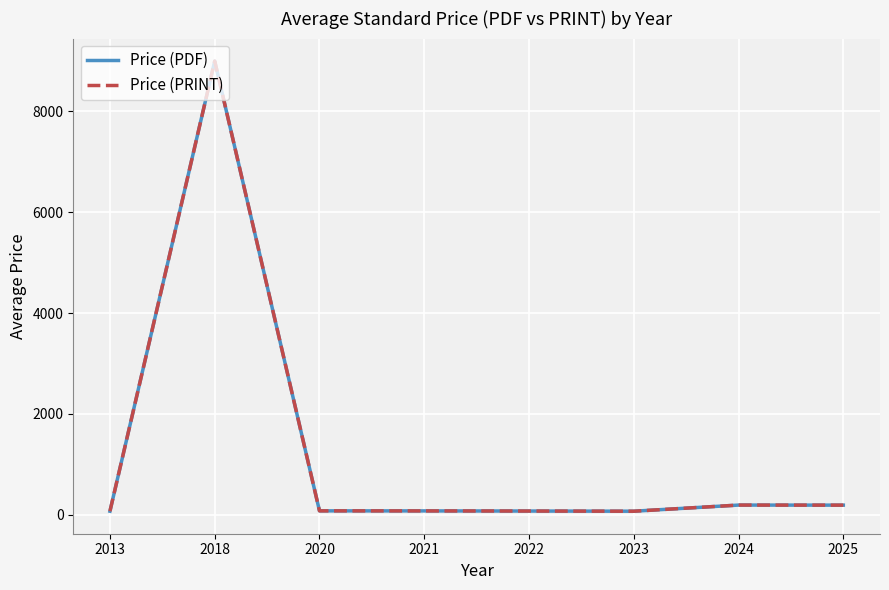

Does the chart display data point markers on the line(s)?

No